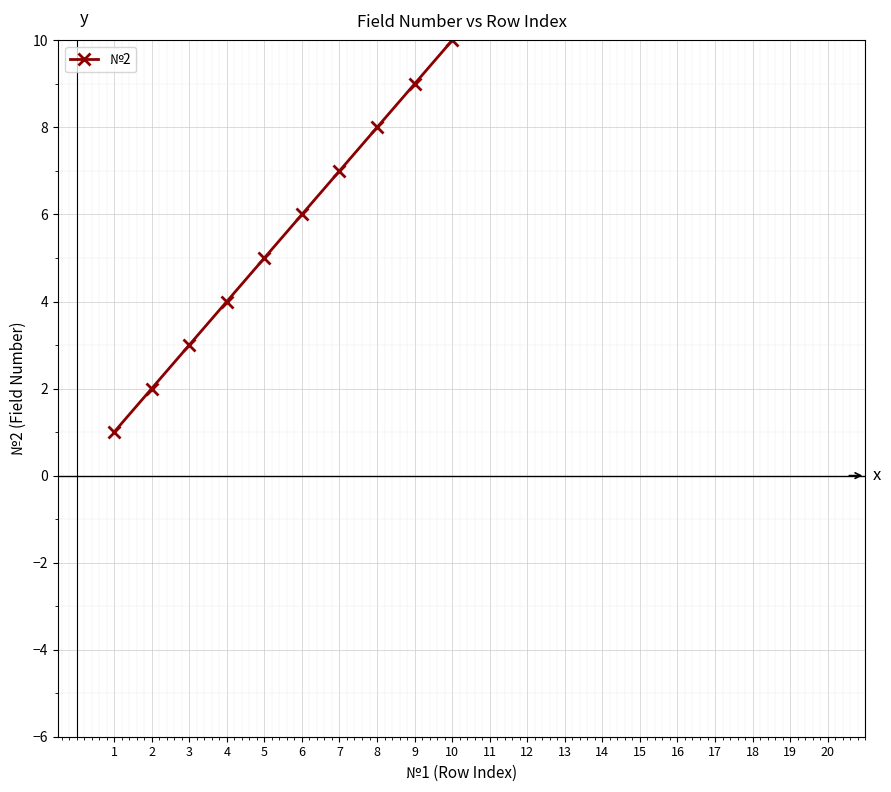

True or false: the data shows 25 at 15.

False